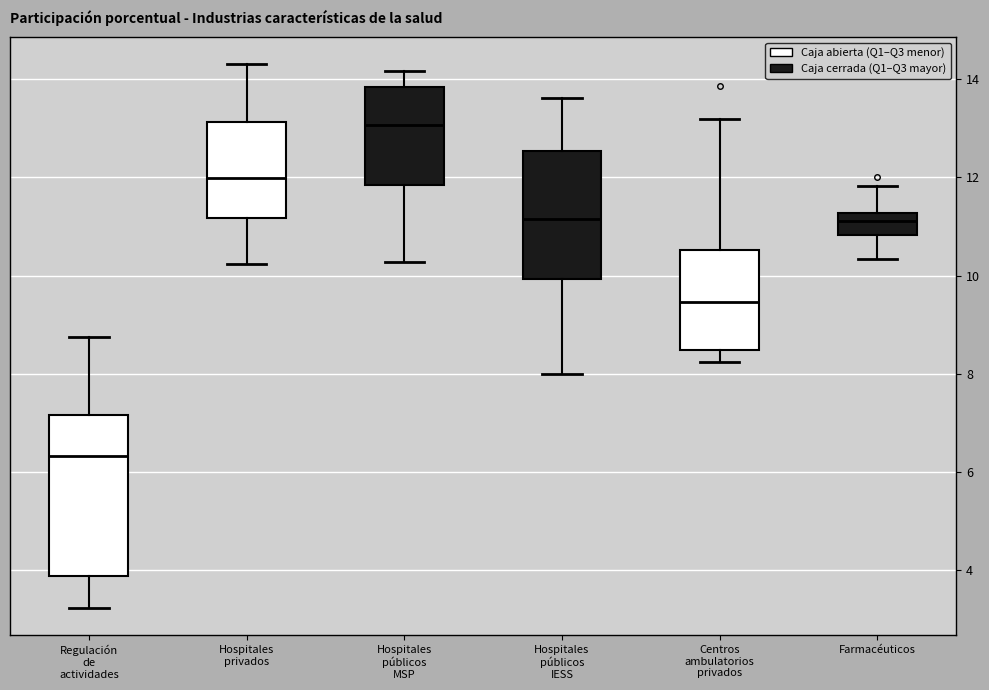

Reading left to right, read every box against the y-axis: the position of its median line, the range the box covers, and the ends of its whiskers. The values are not printed on the chart, so give them approximately, as read against the axis.

Regulación de actividades: median 6.4, box 3.8 to 7.2, whiskers 3.2 to 8.8
Hospitales privados: median 12.0, box 11.2 to 13.2, whiskers 10.2 to 14.4
Hospitales públicos MSP: median 13.0, box 11.8 to 13.8, whiskers 10.2 to 14.2
Hospitales públicos IESS: median 11.2, box 10.0 to 12.6, whiskers 8.0 to 13.6
Centros ambulatorios privados: median 9.4, box 8.4 to 10.6, whiskers 8.2 to 13.2
Farmacéuticos: median 11.2 (inside the box), box 10.8 to 11.2, whiskers 10.4 to 11.8